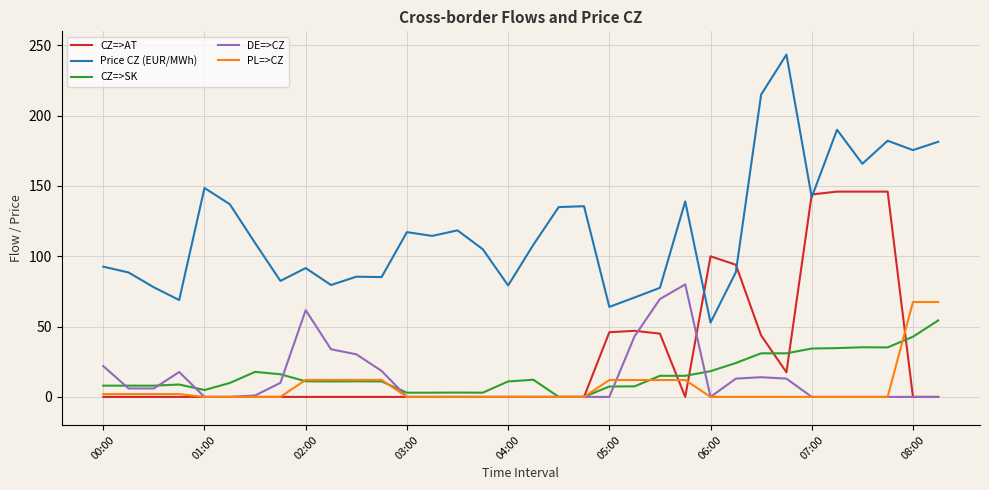

Which series has the widest spread of values?

Price CZ (EUR/MWh)